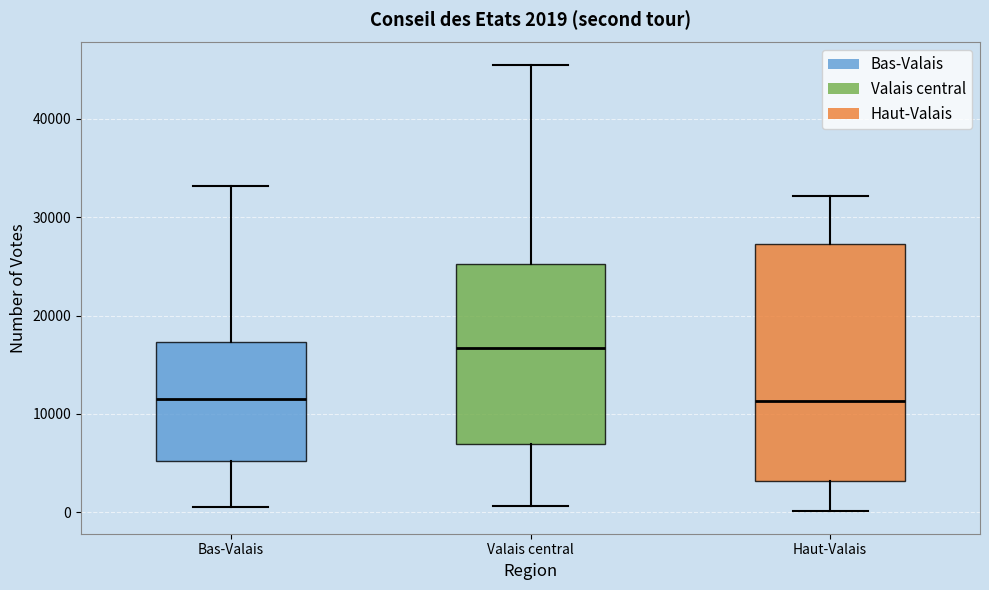

Comparing the boxes themselves (not the whiskers), which one is the tallest?

Haut-Valais